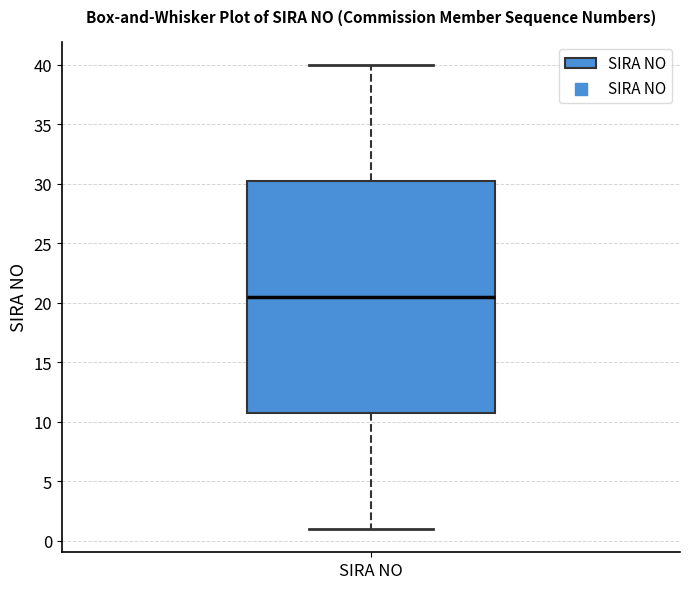

Read this box plot against the y-axis: the position of the median line, the range covered by the box, and the ends of both whiskers. The values are not printed on the chart, so give them approximately, as read against the axis.

median 20.5, box 11.0 to 30.5, whiskers 1.0 to 40.0